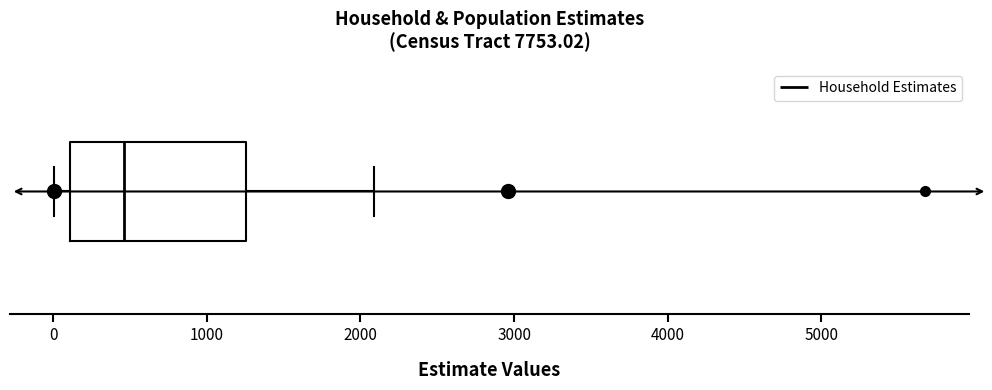

Where is the right edge of the box on the x-axis? The values are not printed on the chart, so give them approximately, as read against the axis.

1300